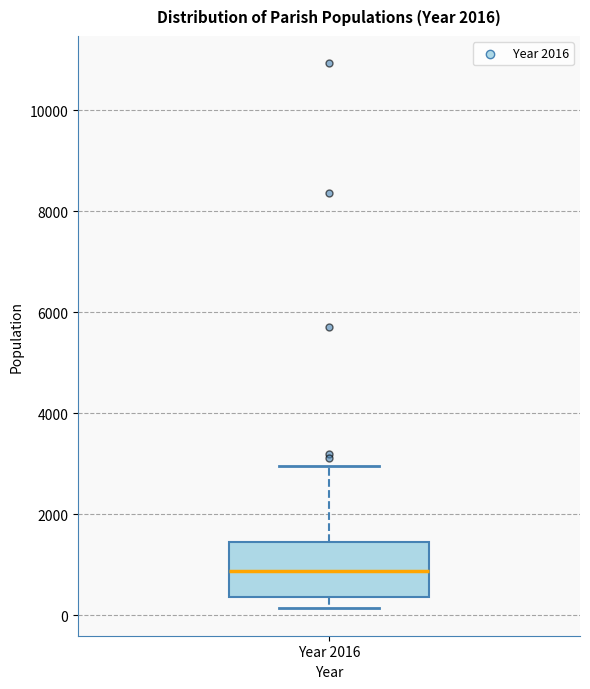

Where does the lower whisker of the box for Year 2016 end on the y-axis? The values are not printed on the chart, so give them approximately, as read against the axis.

200